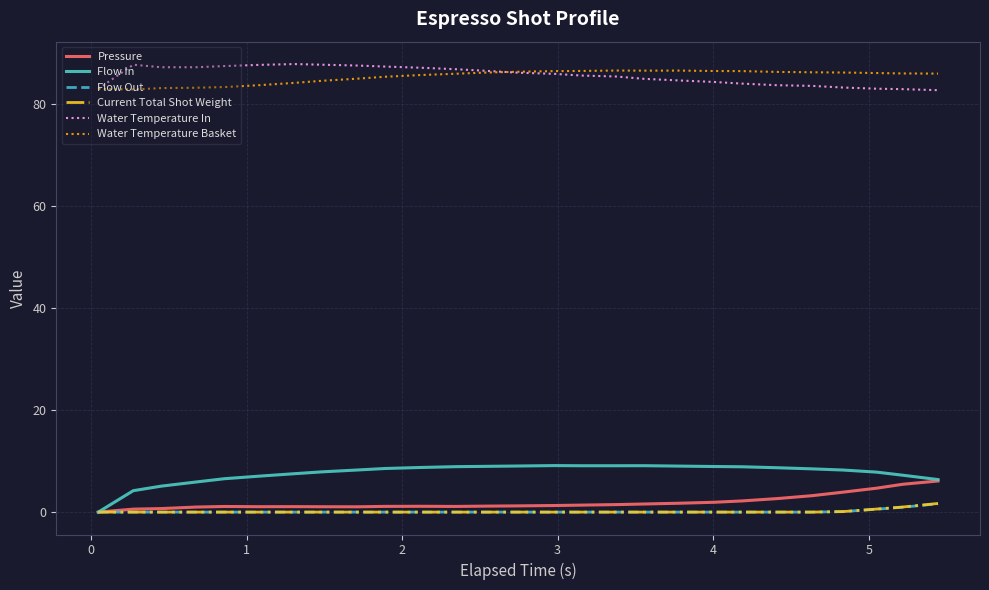

True or false: Flow In and Water Temperature Basket cross at least once.

False